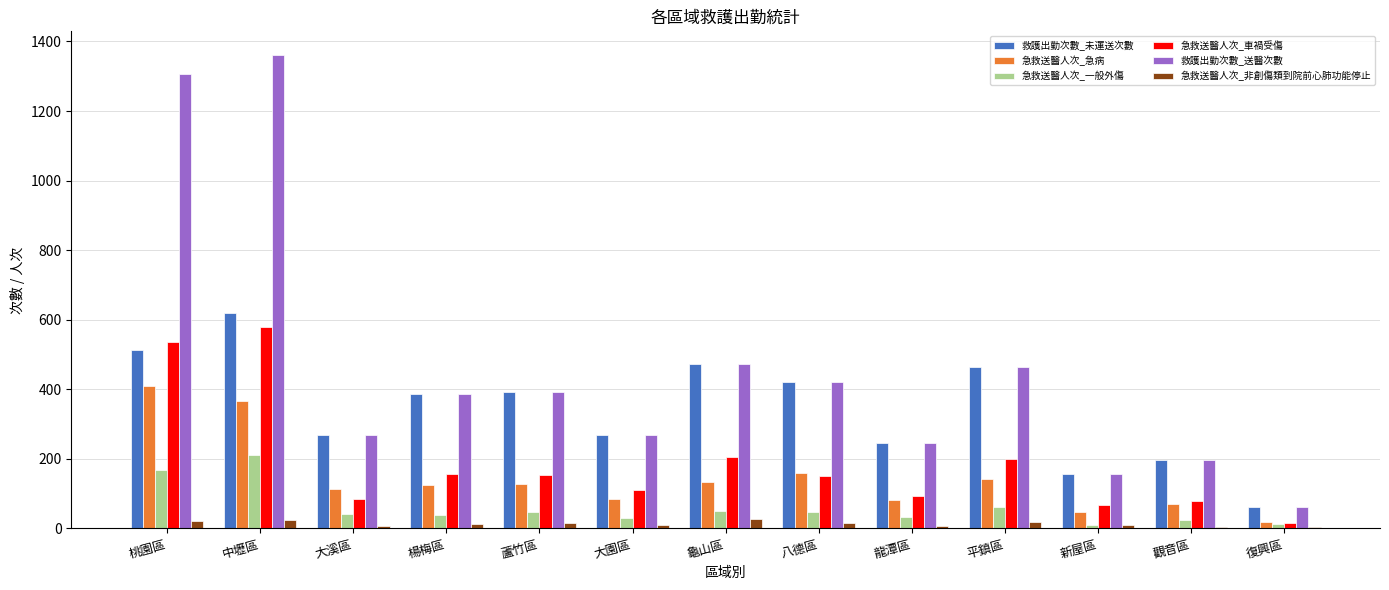

The 救護出勤次數_送醫次數 series shows 156 at 新屋區. True or false?

True